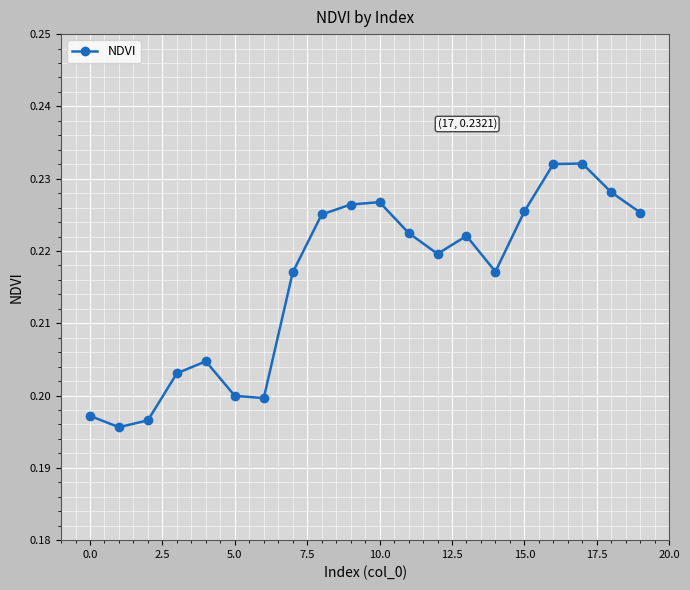

How many lines are shown in the chart?

1